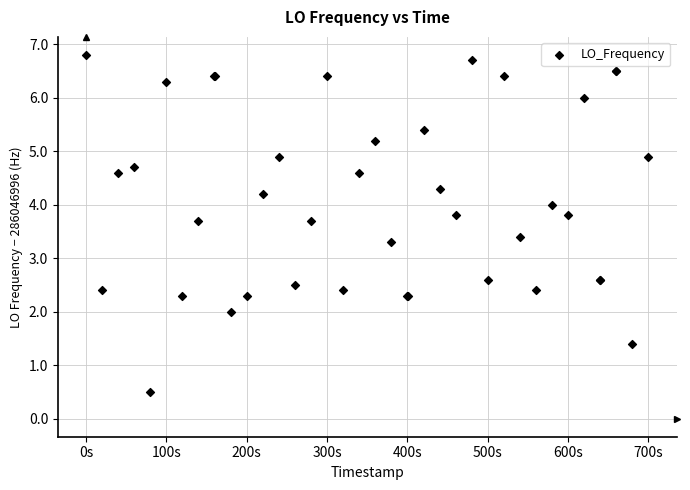

What Y value in the scatter plot is closest to 3?

3.3